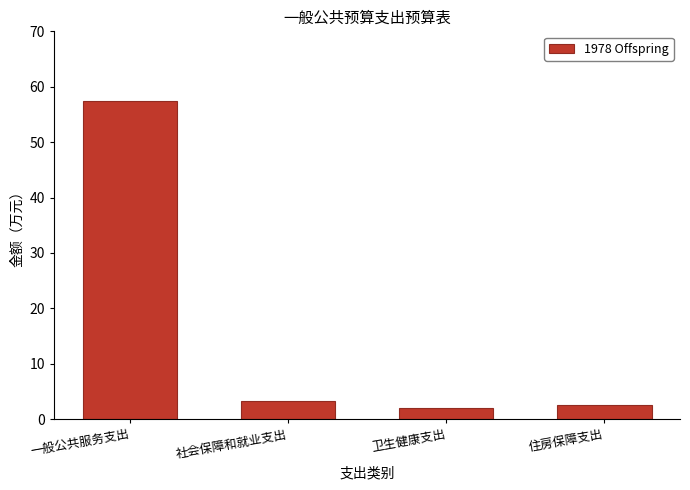

Reading left to right, what are all the values shown in this chart?

57.4	3.3	2.0	2.5